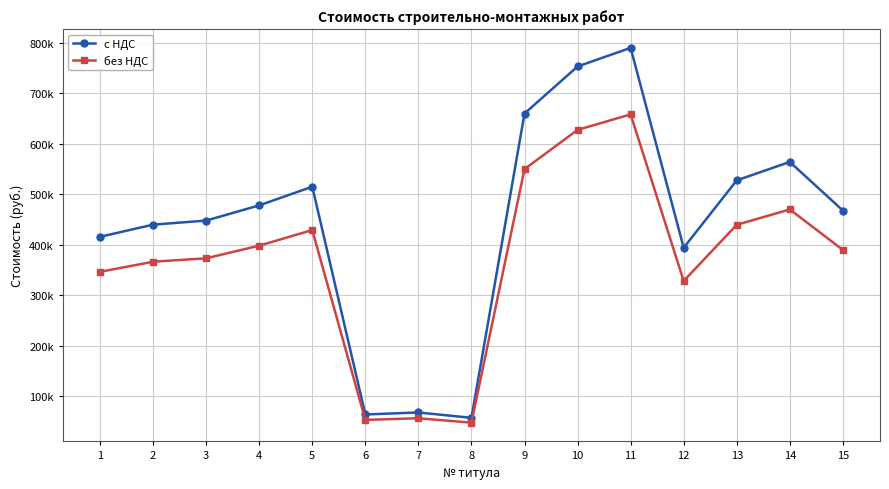

List the labels in order of без НДС value, smallest first.

8, 6, 7, 12, 1, 2, 3, 15, 4, 5, 13, 14, 9, 10, 11